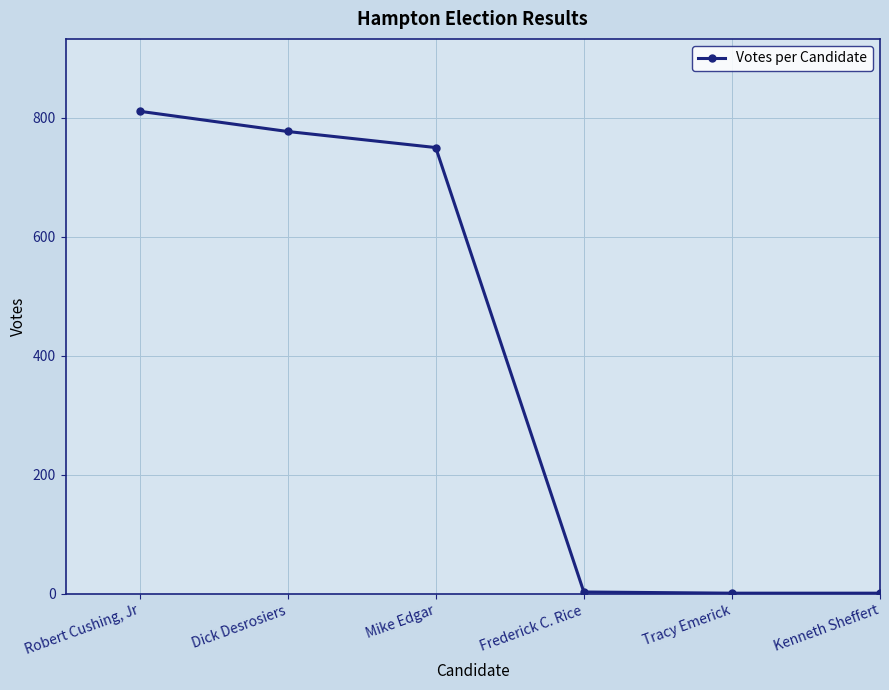

True or false: the data shows 443 at Mike Edgar.

False